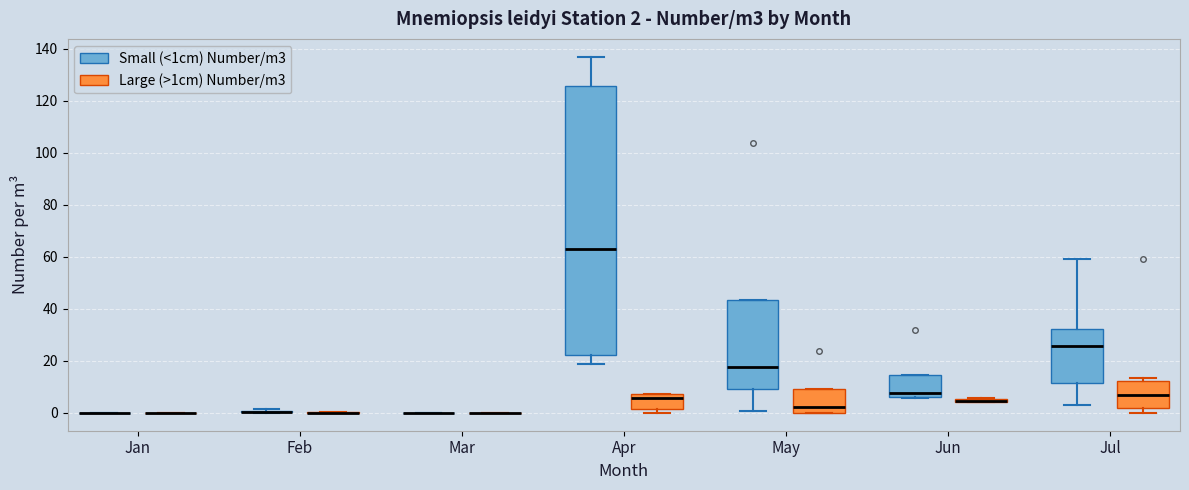

Which box is the tallest, from its lower edge to its upper edge?

Apr (Small (<1cm) Number/m3)